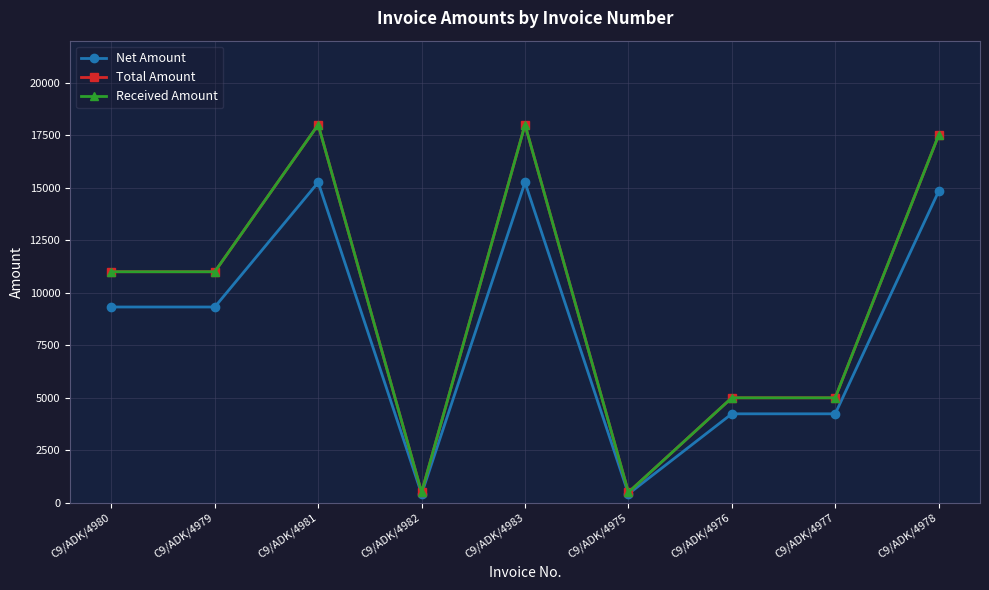

What is the difference between the maximum and minimum values in the Net Amount series?

14830.5